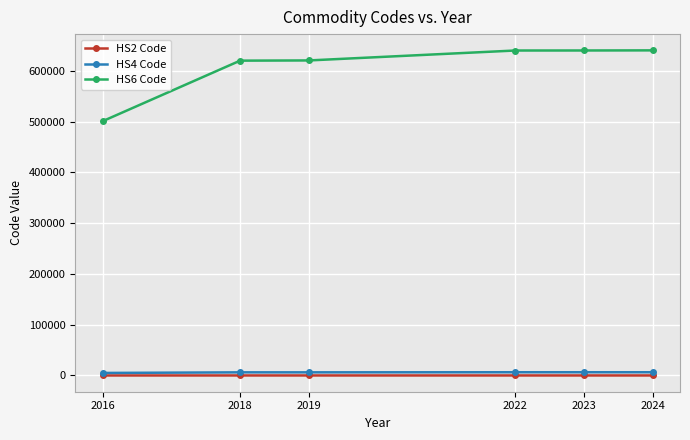

What is the minimum value for HS6 Code?

501050.5